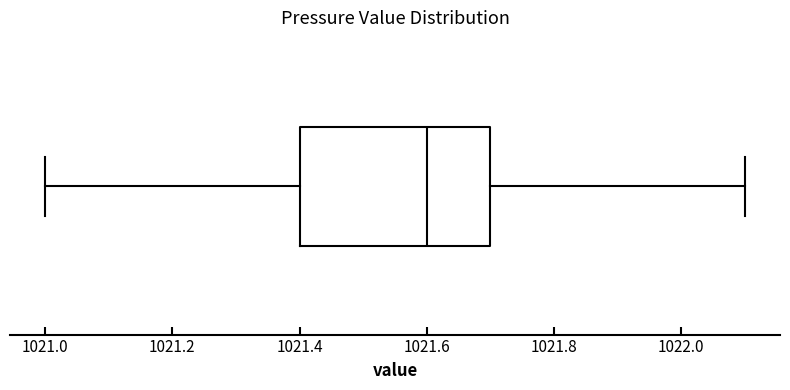

Transcribe this box plot: give where the median line is, the range the box spans, and where the two whiskers end, as read against the x-axis. The values are not printed on the chart, so give them approximately, as read against the axis.

median 1021.6, box 1021.4 to 1021.7, whiskers 1021.0 to 1022.1